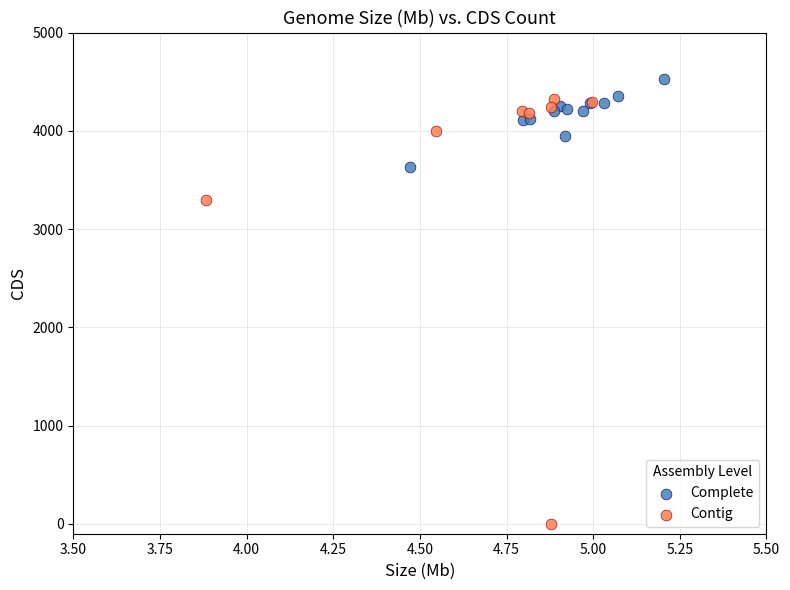

Which series has the widest spread of Y values?

Contig